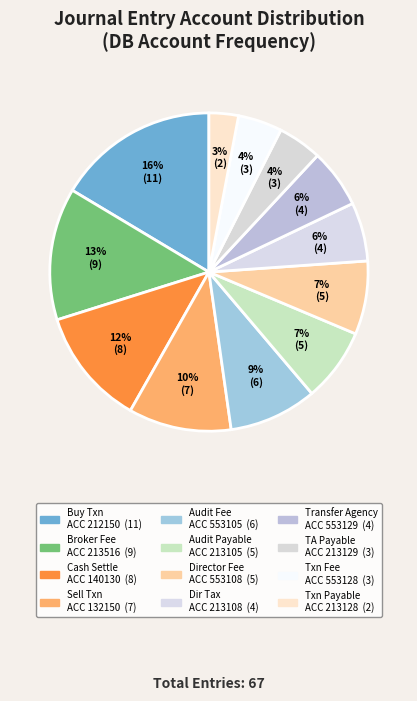

Which category has the smallest portion of the pie?

213128